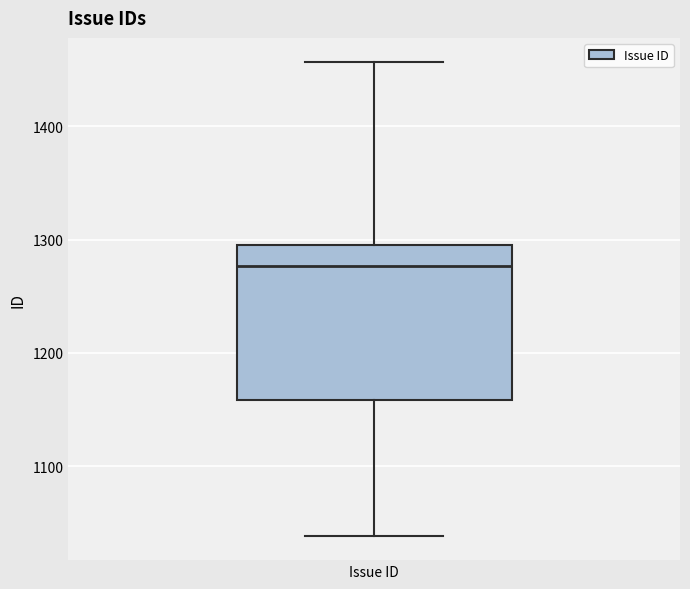

Read this box plot against the y-axis: the position of the median line, the range covered by the box, and the ends of both whiskers. The values are not printed on the chart, so give them approximately, as read against the axis.

median 1280, box 1160 to 1290, whiskers 1040 to 1460